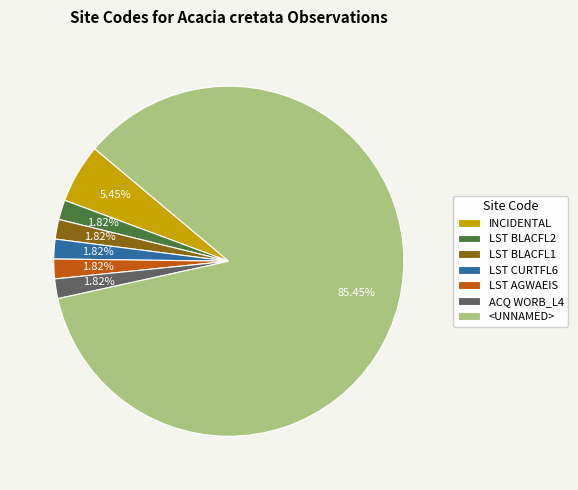

Count the number of slices in the pie.

7